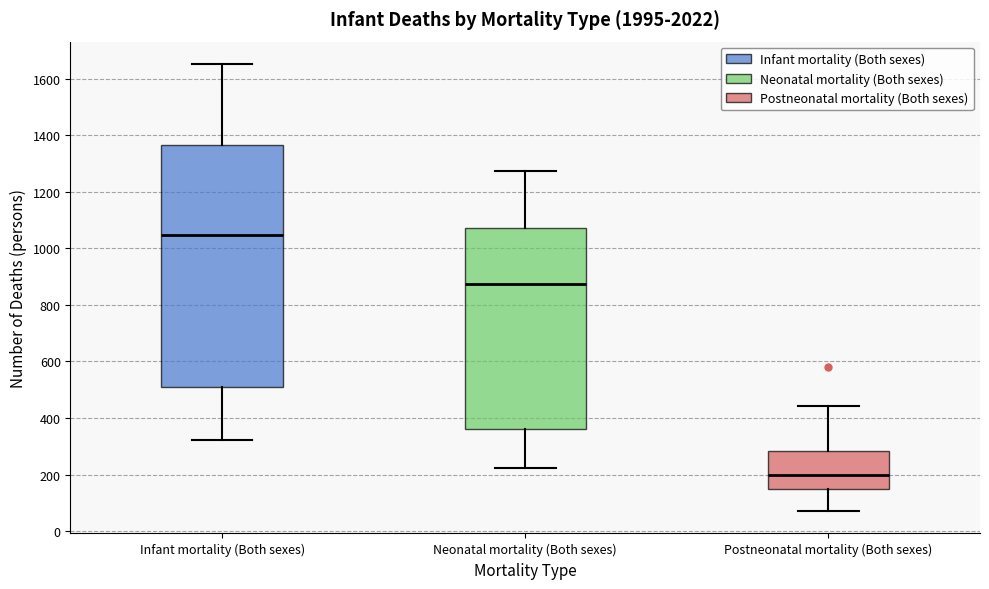

Reading left to right, transcribe this box plot: for each box, give where its median line is, the range the box spans, and where its two whiskers end, as read against the y-axis. The values are not printed on the chart, so give them approximately, as read against the axis.

Infant mortality (Both sexes): median 1040, box 520 to 1360, whiskers 320 to 1660
Neonatal mortality (Both sexes): median 880, box 360 to 1080, whiskers 220 to 1280
Postneonatal mortality (Both sexes): median 200, box 160 to 280, whiskers 80 to 440